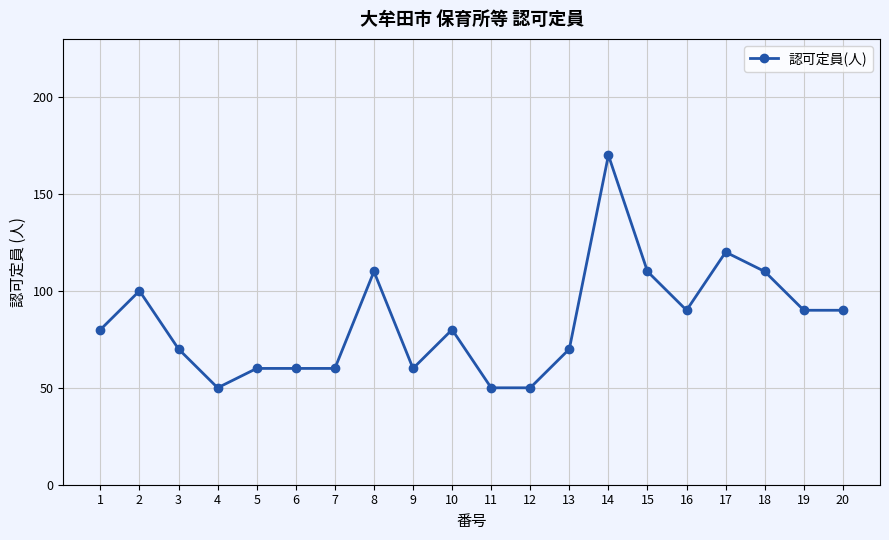

What is the smallest value displayed?

50